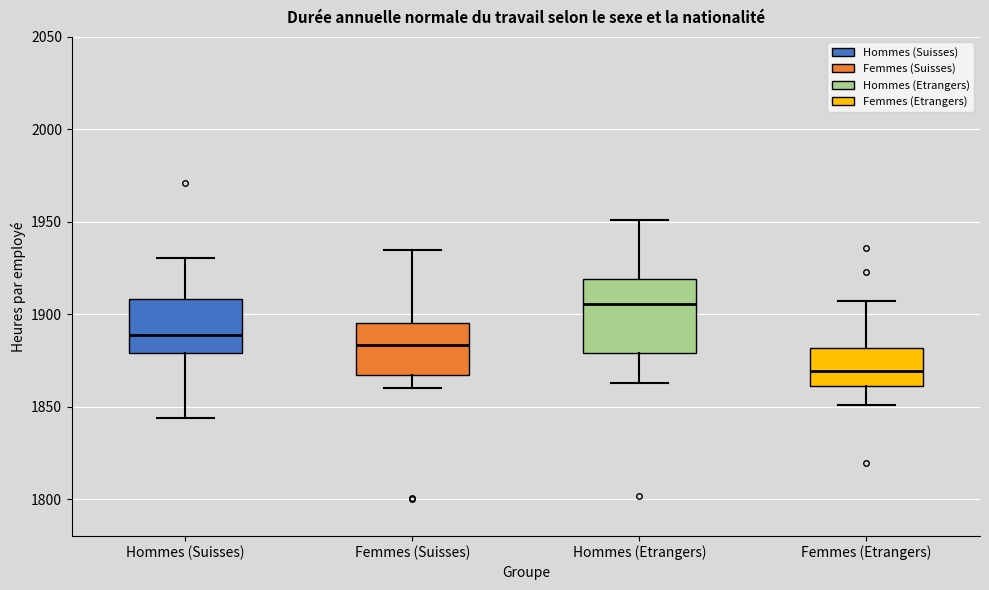

Reading left to right, read every box against the y-axis: the position of its median line, the range the box covers, and the ends of its whiskers. The values are not printed on the chart, so give them approximately, as read against the axis.

Hommes (Suisses): median 1890, box 1880 to 1910, whiskers 1845 to 1930
Femmes (Suisses): median 1885, box 1865 to 1895, whiskers 1860 to 1935
Hommes (Etrangers): median 1905, box 1880 to 1920, whiskers 1865 to 1950
Femmes (Etrangers): median 1870, box 1860 to 1880, whiskers 1850 to 1905